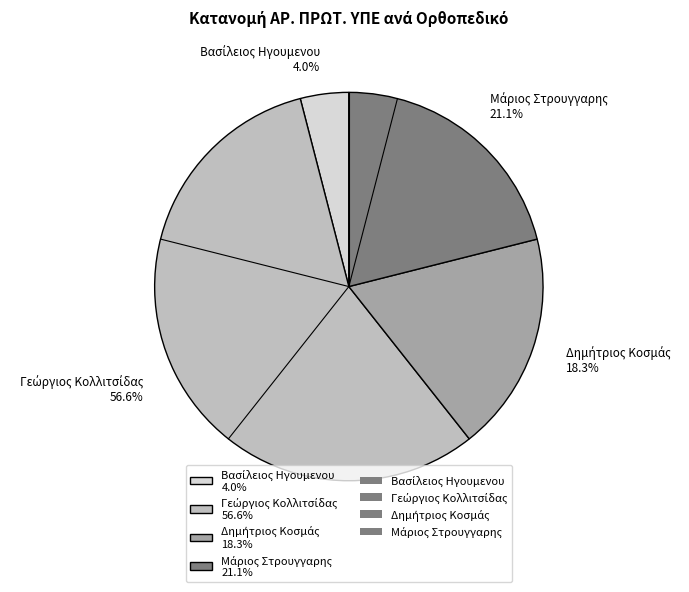

What percentage is the Μάριος Στρουγγαρης slice, to the nearest percent?

21%